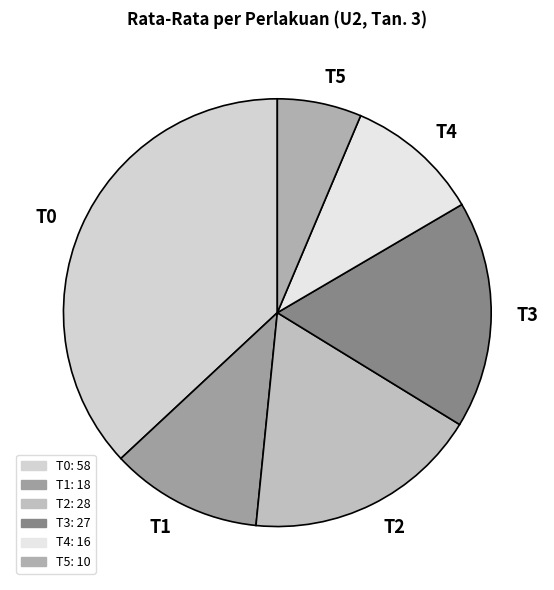

The T3 slice represents 17% of the pie. True or false?

True